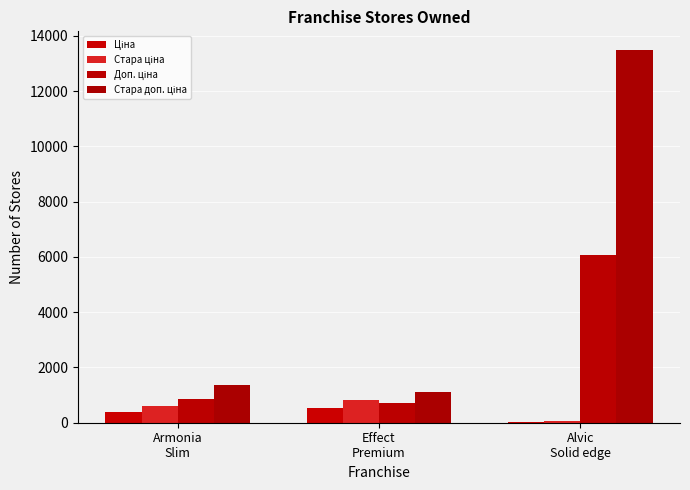

Which series has the largest total across all categories?

Стара доп. ціна